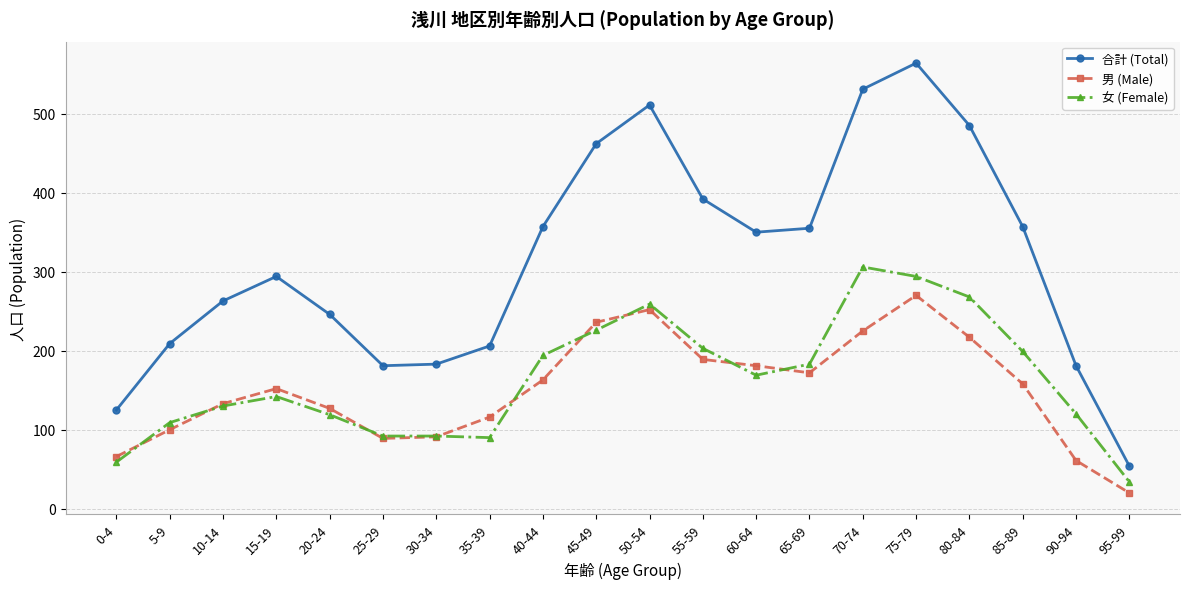

Read the 合計 (Total) value at 40-44.

357